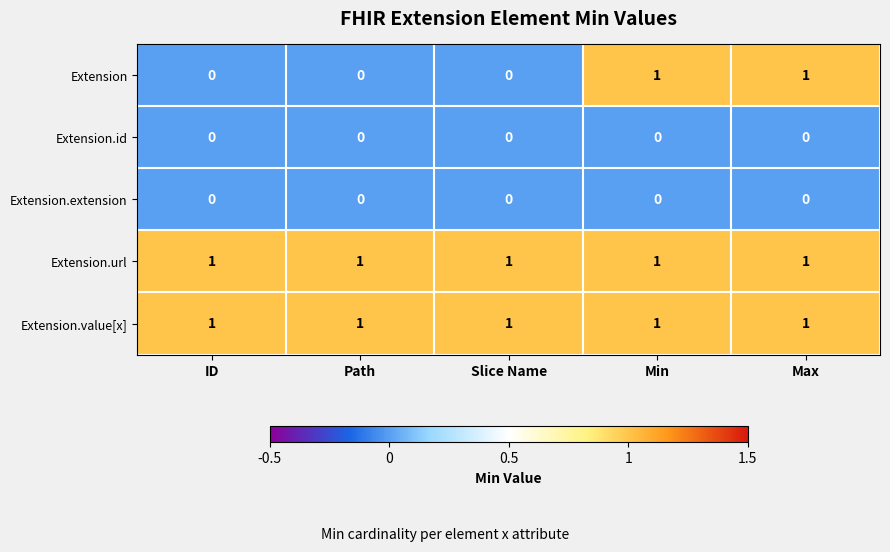

Count the number of categories in the chart.

5